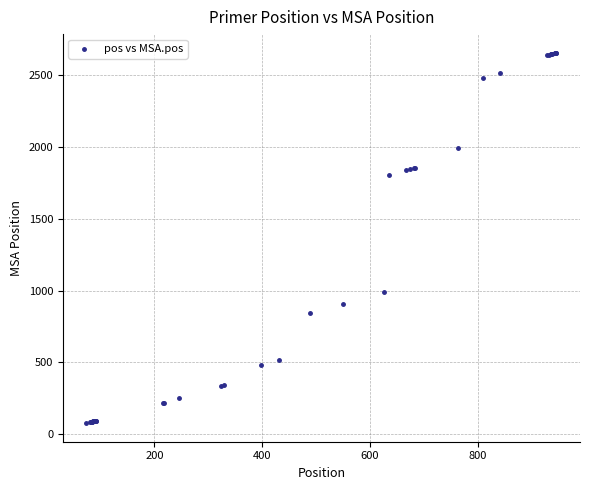

What Y value in the scatter plot is closest to 1367?

988